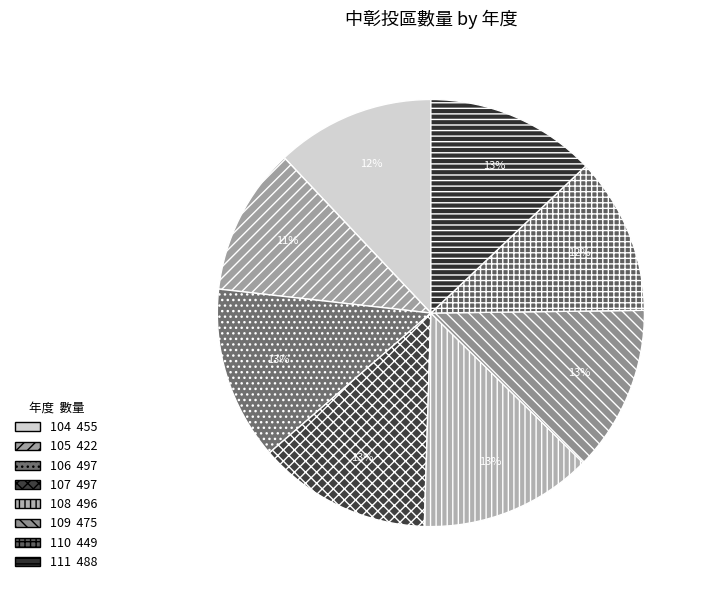

To the nearest percent, what is the average slice percentage?

12%